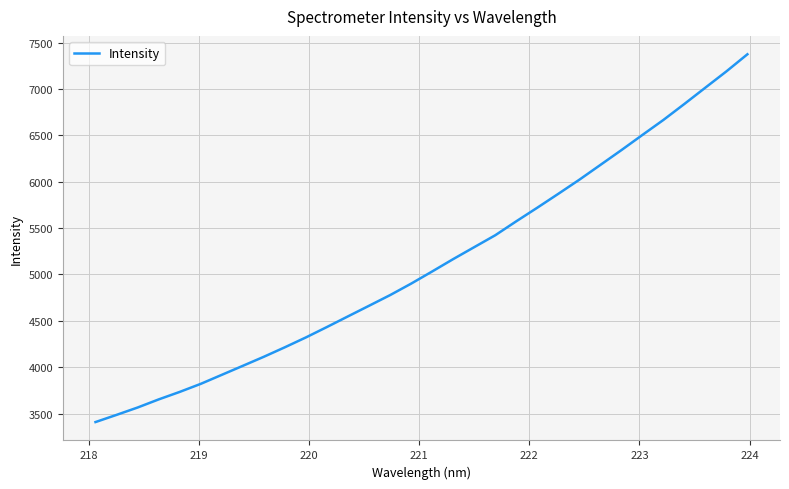

What is the difference between the maximum and minimum values?

3966.9